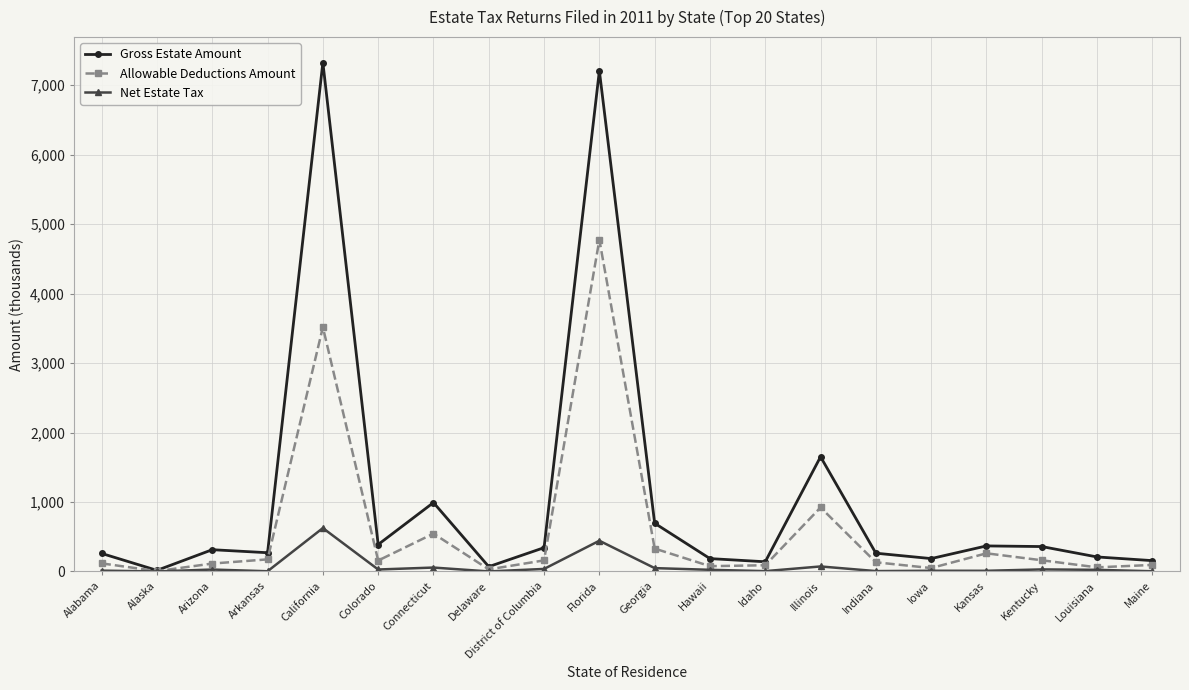

At which category is the sum across all series the highest?

Florida